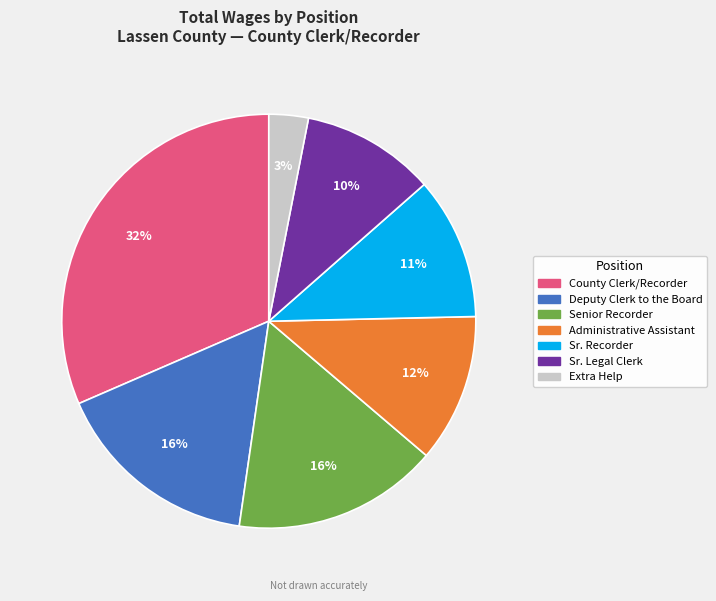

What percentage is the Deputy Clerk to the Board slice, to the nearest percent?

16%